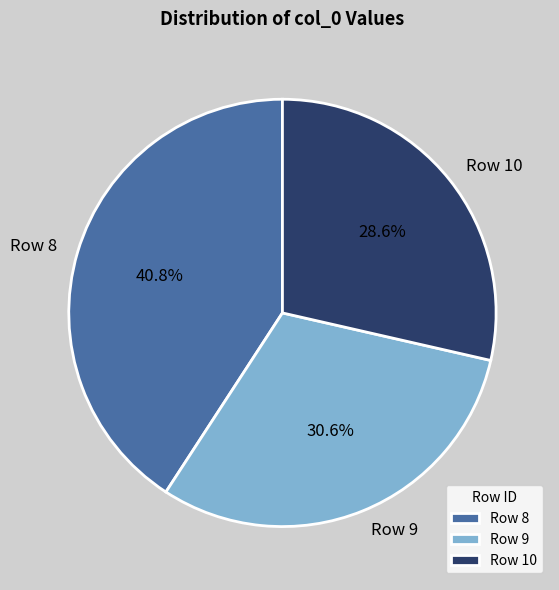

Is there any slice that represents more than half of the pie?

No